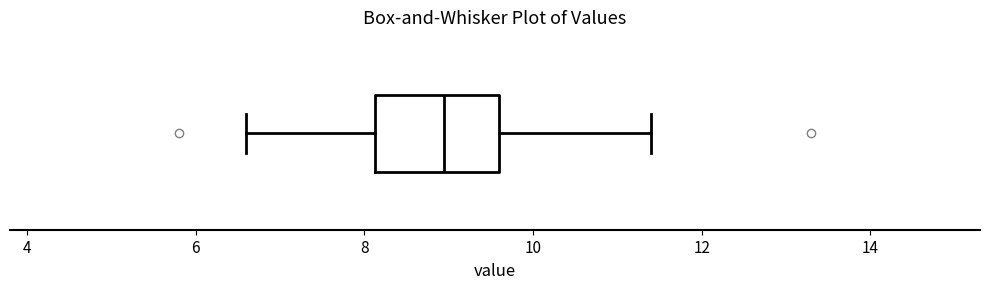

Read this box plot against the x-axis: the position of the median line, the range covered by the box, and the ends of both whiskers. The values are not printed on the chart, so give them approximately, as read against the axis.

median 9.0, box 8.2 to 9.6, whiskers 6.6 to 11.4